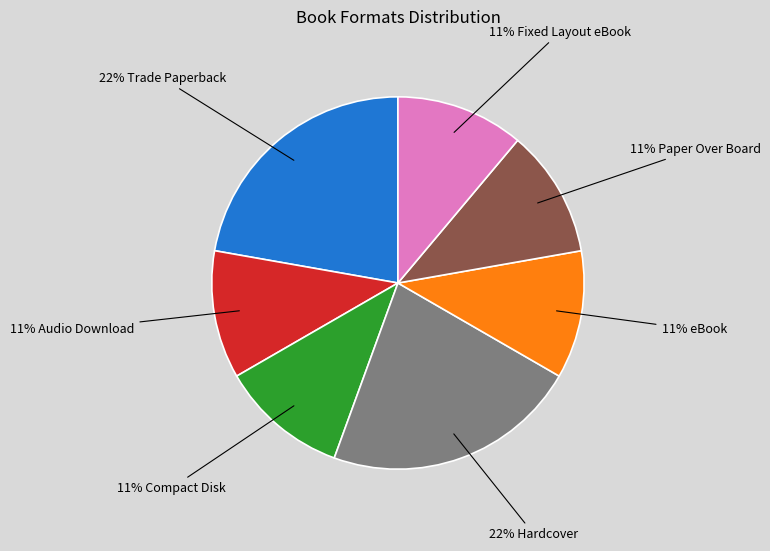

Count the number of slices in the pie.

7